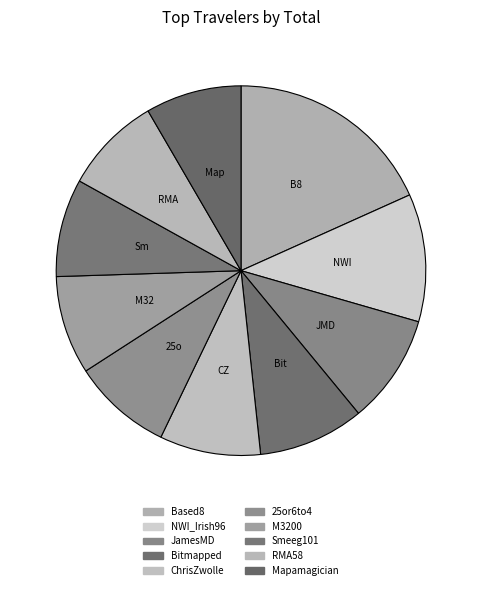

Which slice is the largest?

Based8